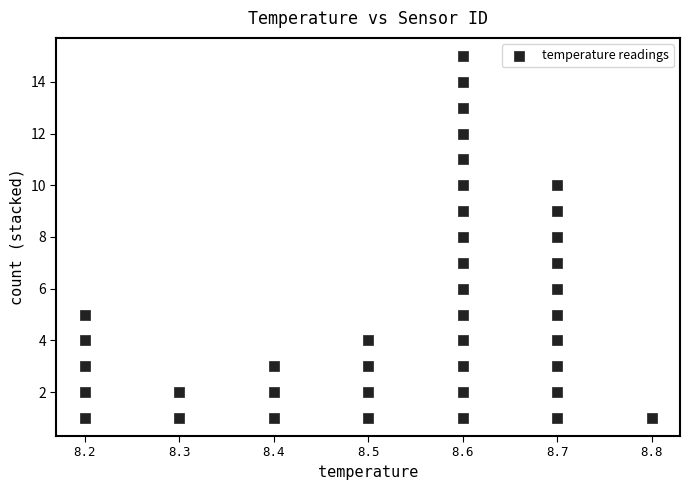

What is the range of Y values (max minus min)?

14